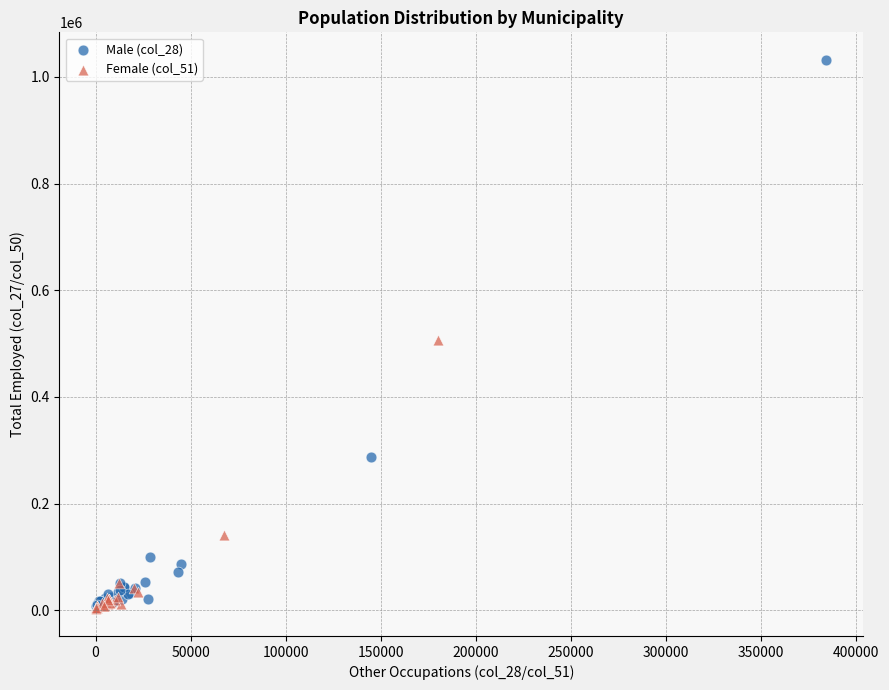

Which series has the largest Y range (max minus min)?

Male (col_28)